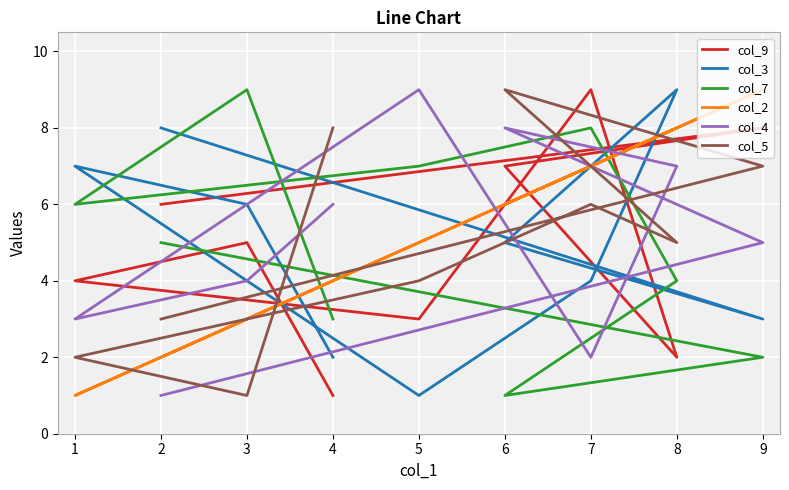

Which series has the largest total across all categories?

col_9